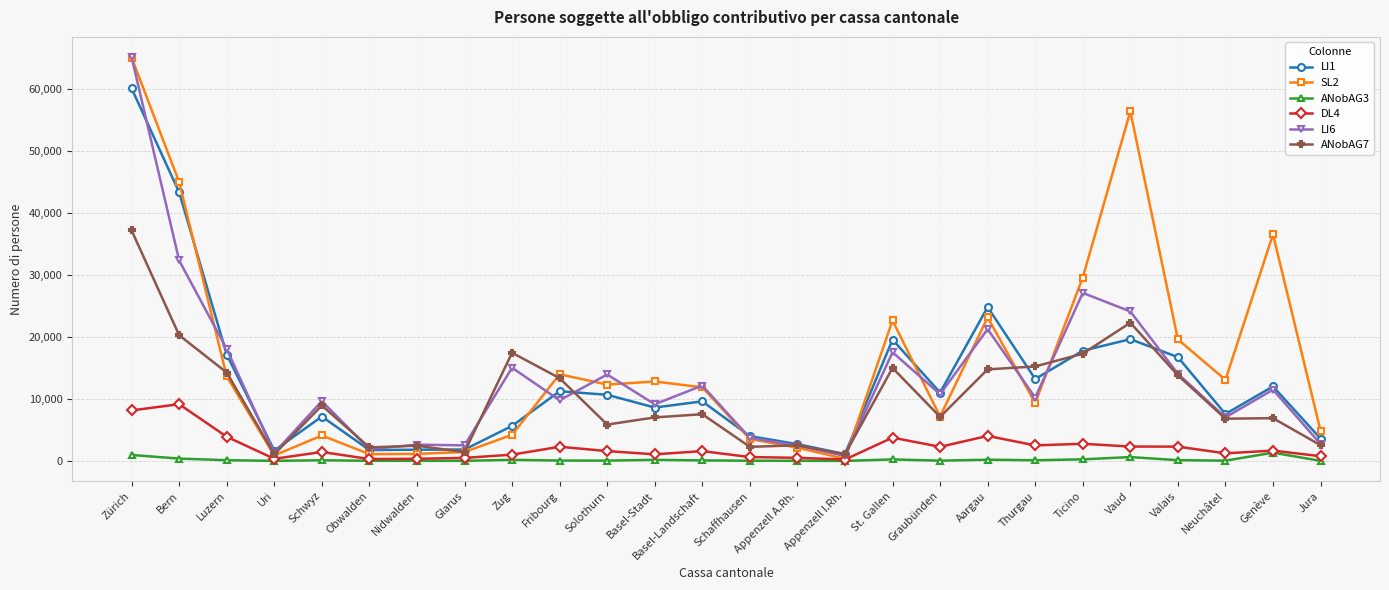

True or false: LI6 has more than 1 points higher than both neighbors.

True